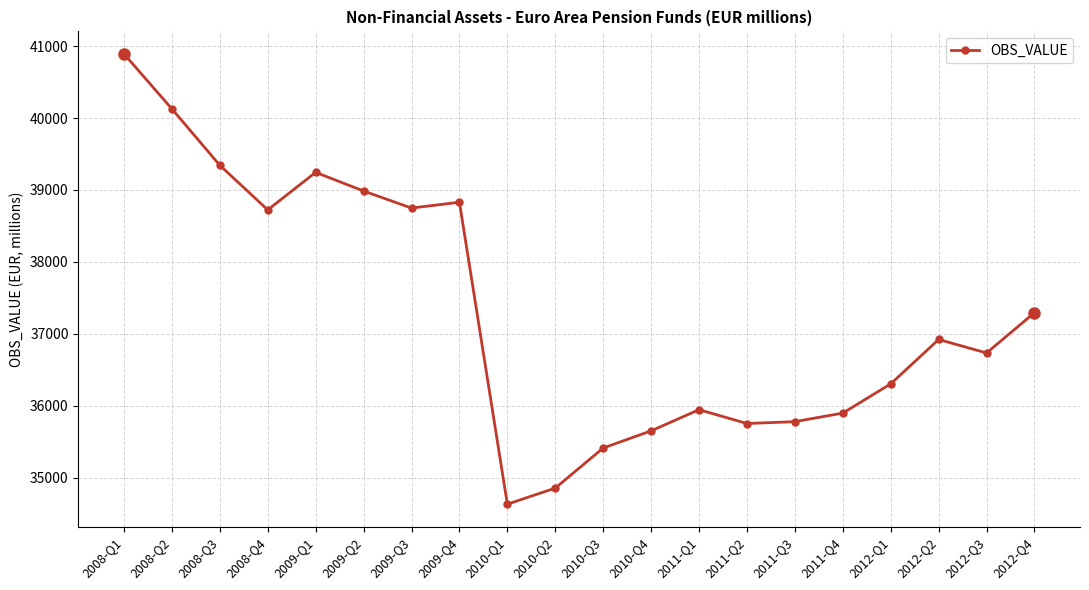

At which label is the value closest to 37761?

2012-Q4